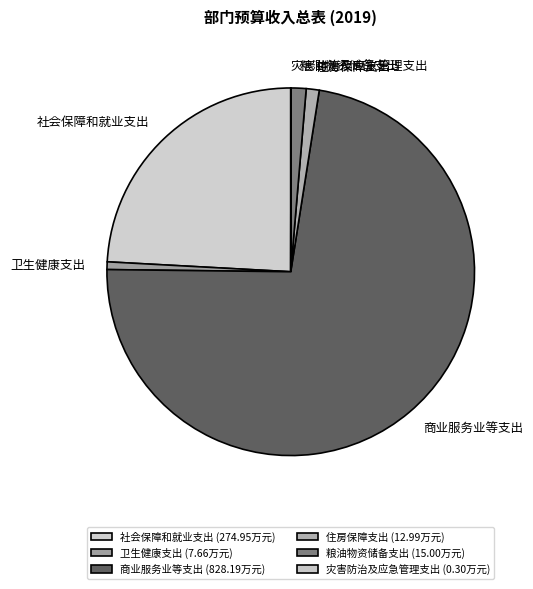

Does 商业服务业等支出 account for over 50% of the chart?

Yes